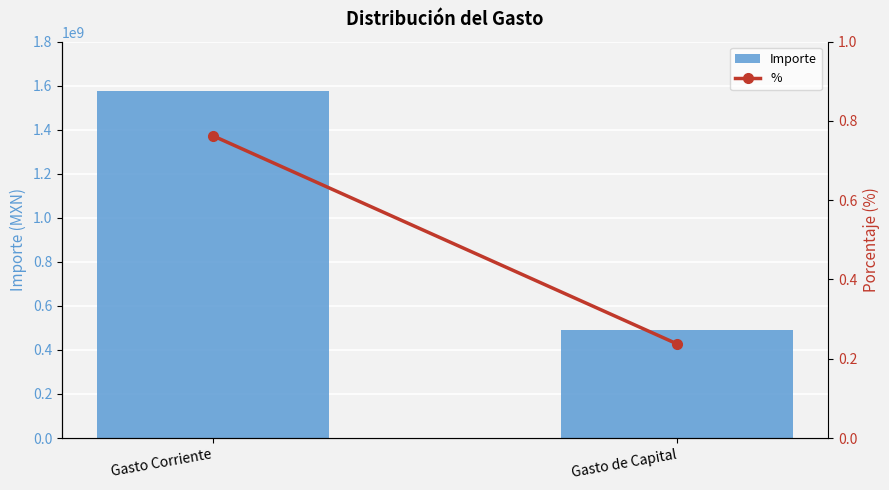

Is the value of Importe at Gasto Corriente greater than the value of % at Gasto Corriente?

Yes